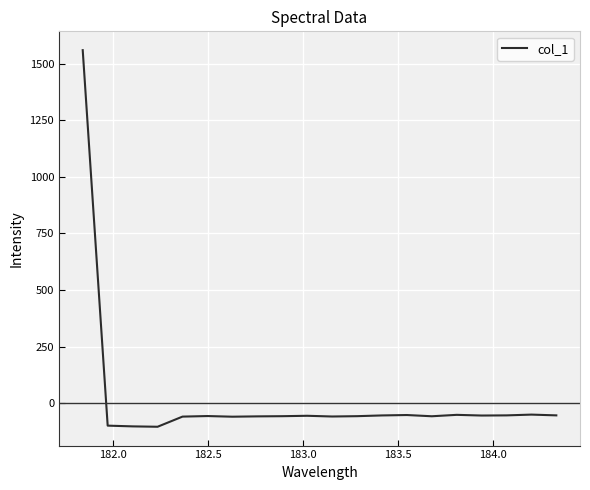

What is the minimum value shown in the chart?

-104.2